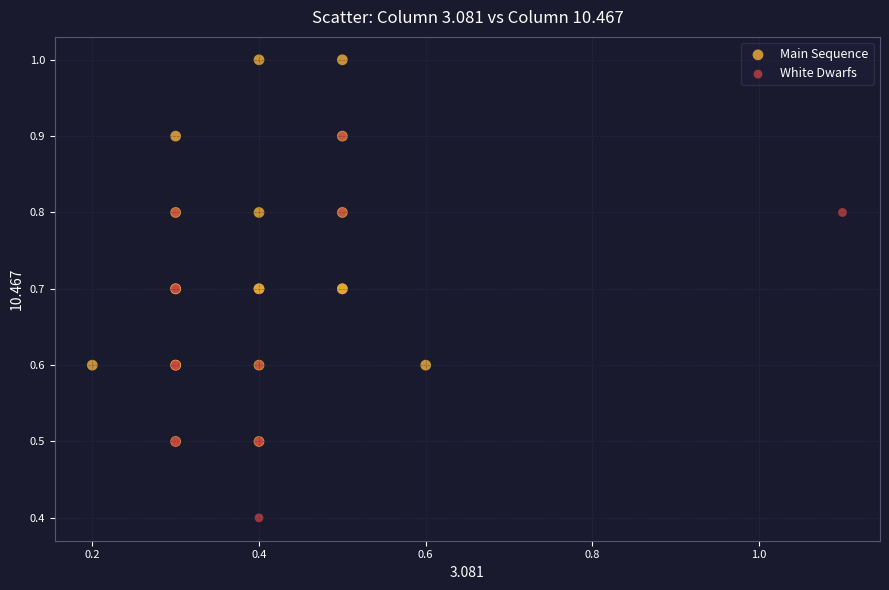

Which series reaches the maximum Y coordinate?

Main Sequence